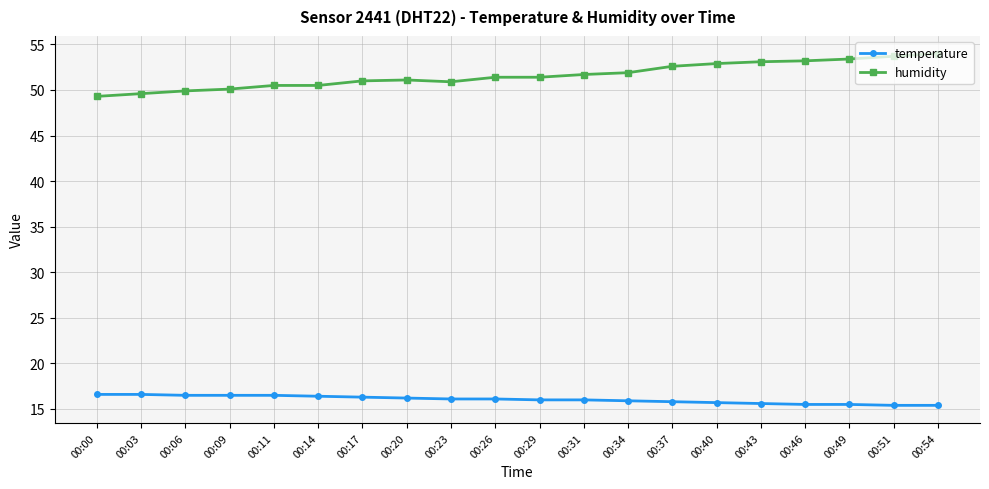

True or false: temperature and humidity intersect in this chart.

False